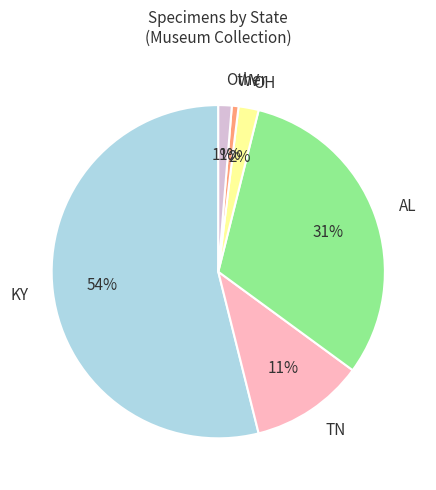

Is KY the majority of the pie?

Yes